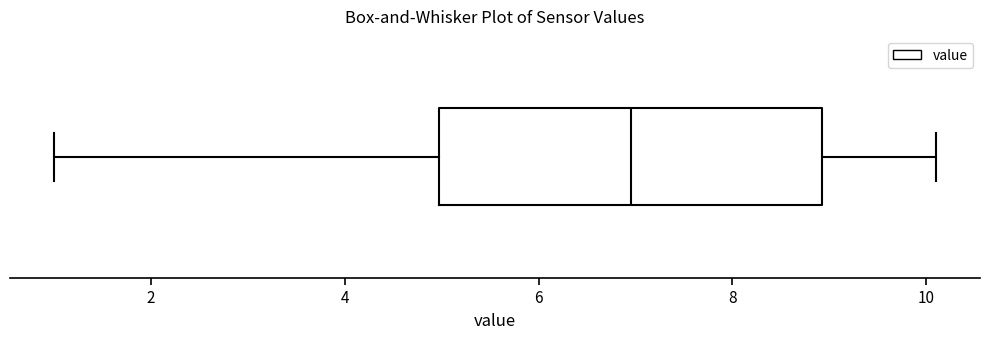

Transcribe this box plot: give where the median line is, the range the box spans, and where the two whiskers end, as read against the x-axis. The values are not printed on the chart, so give them approximately, as read against the axis.

median 7.0, box 5.0 to 9.0, whiskers 1.0 to 10.2